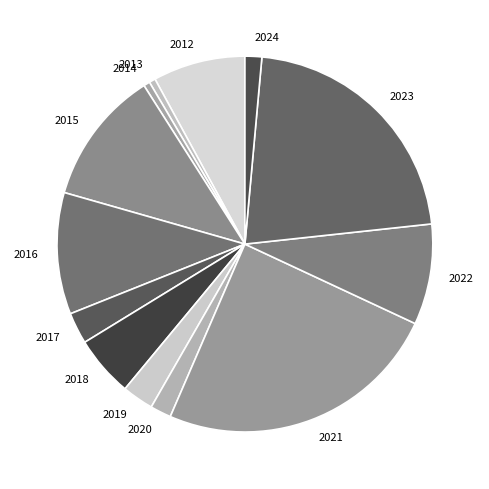

Between 2018 and 2019, which is larger?

2018